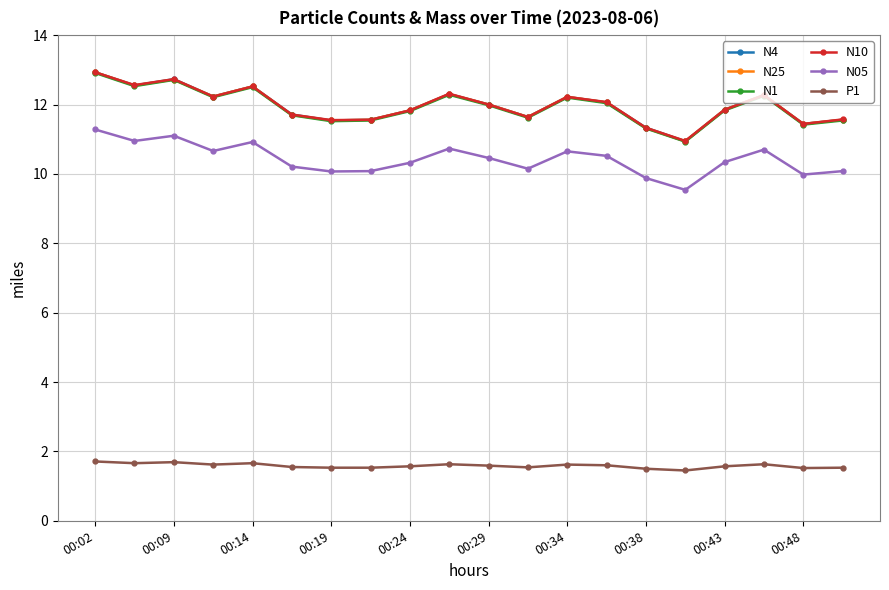

What is the maximum value for N10?

12.9